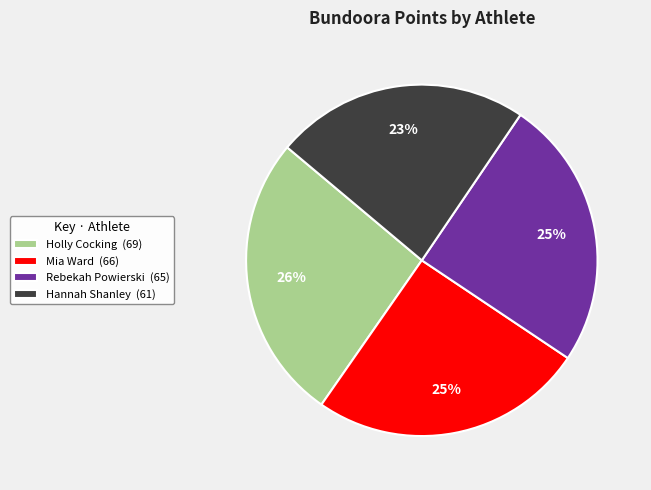

Combined, do Holly Cocking (69) and Hannah Shanley (61) account for over 50%?

No